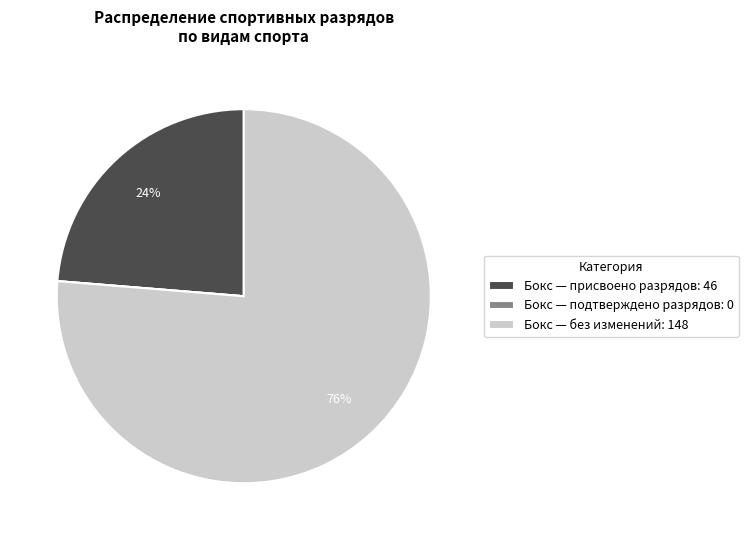

To the nearest percent, what percentage of the pie is Бокс — без изменений: 148?

76%